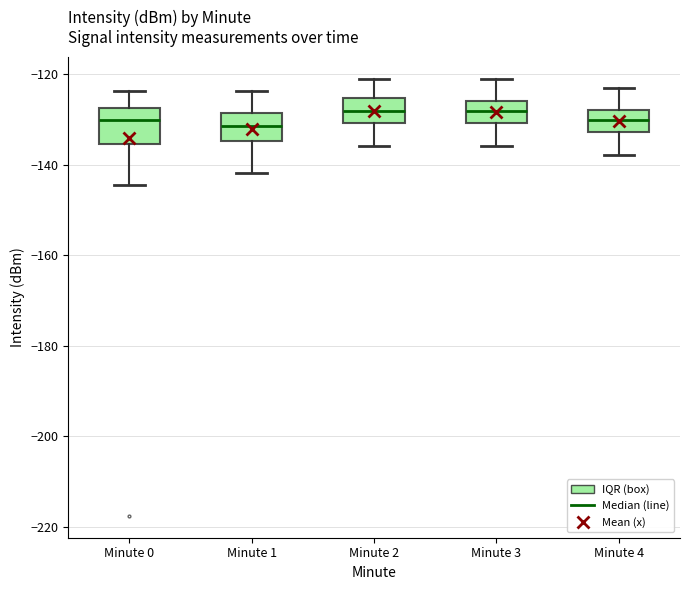

Reading left to right, read every box against the y-axis: the position of its median line, the range the box covers, and the ends of its whiskers. The values are not printed on the chart, so give them approximately, as read against the axis.

Minute 0: median -130, box -136 to -128, whiskers -144 to -124
Minute 1: median -132, box -134 to -128, whiskers -142 to -124
Minute 2: median -128, box -130 to -126, whiskers -136 to -120
Minute 3: median -128, box -130 to -126, whiskers -136 to -120
Minute 4: median -130, box -132 to -128, whiskers -138 to -122